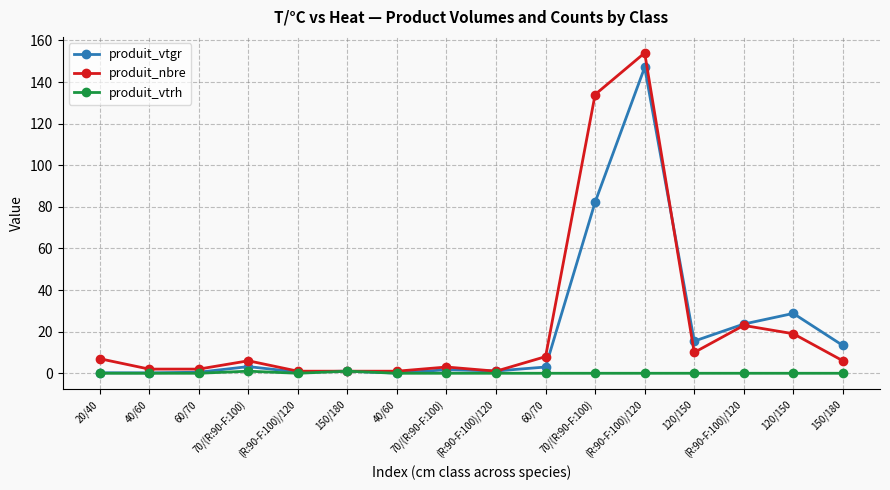

What is the difference between the produit_nbre values at 40/60 and 20/40?

6.0